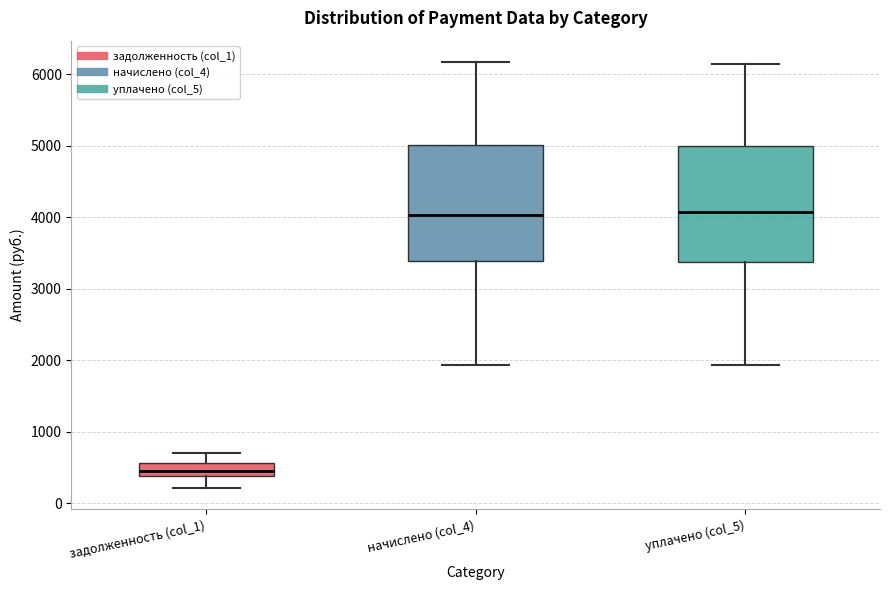

Which box's median line is the lowest?

задолженность (col_1)